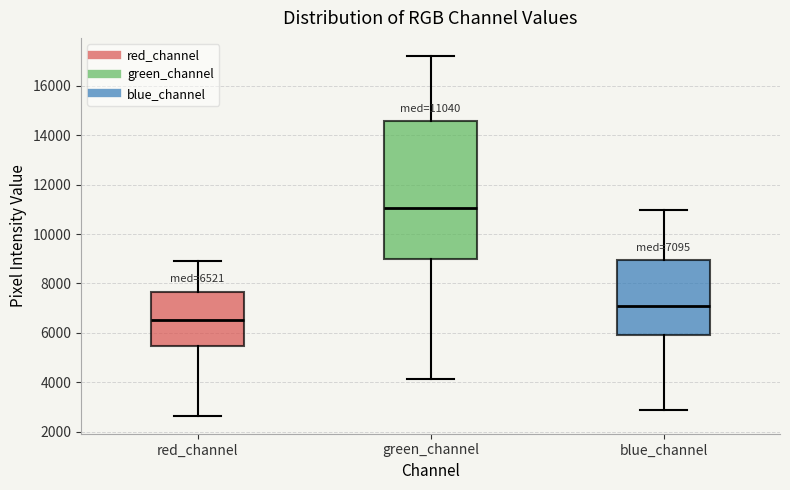

Which box has the highest median line?

green_channel